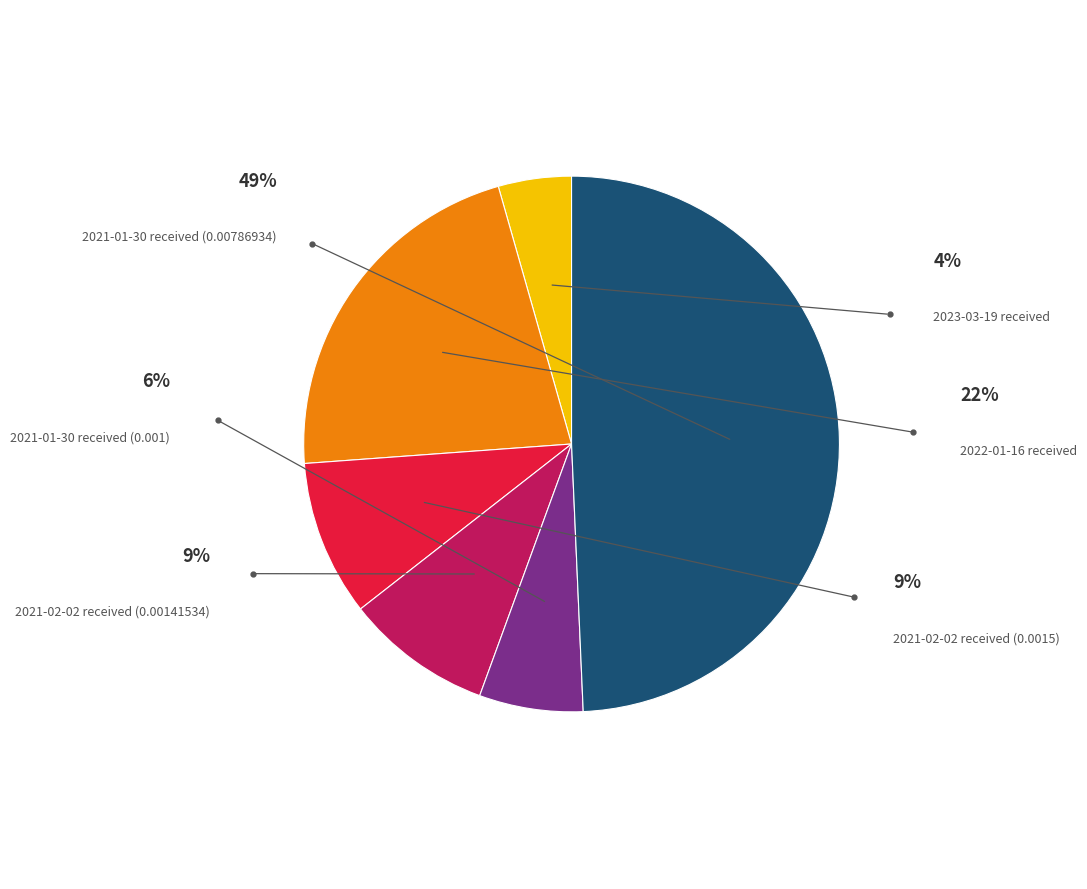

Is the sum of 2021-01-30 received (0.00786934) and 2021-01-30 received (0.001) greater than half?

Yes